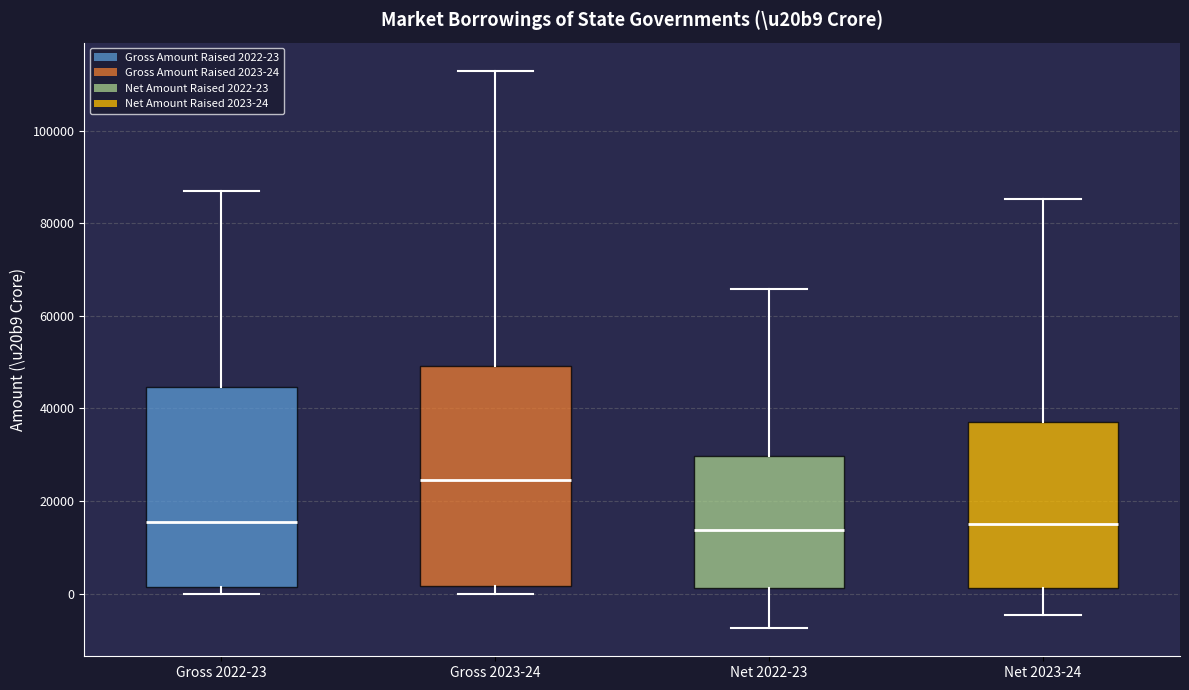

Reading left to right, read every box against the y-axis: the position of its median line, the range the box covers, and the ends of its whiskers. The values are not printed on the chart, so give them approximately, as read against the axis.

Gross 2022-23: median 16000, box 2000 to 44000, whiskers 0 to 88000
Gross 2023-24: median 24000, box 2000 to 50000, whiskers 0 to 114000
Net 2022-23: median 14000, box 2000 to 30000, whiskers -8000 to 66000
Net 2023-24: median 14000, box 2000 to 38000, whiskers -4000 to 86000